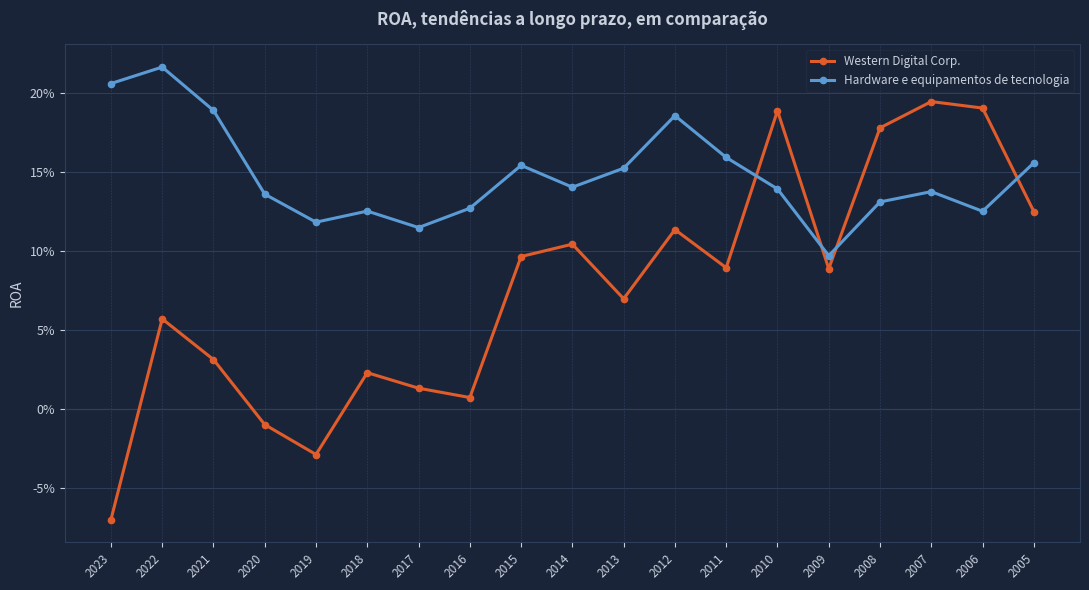

Reading left to right, list all the values displayed in this chart.

Western Digital Corp.: 2023=-0.1	2022=0.1	2021=0.0	2020=-0.0	2019=-0.0	2018=0.0	2017=0.0	2016=0.0	2015=0.1	2014=0.1	2013=0.1	2012=0.1	2011=0.1	2010=0.2	2009=0.1	2008=0.2	2007=0.2	2006=0.2	2005=0.1
Hardware e equipamentos de tecnologia: 2023=0.2	2022=0.2	2021=0.2	2020=0.1	2019=0.1	2018=0.1	2017=0.1	2016=0.1	2015=0.2	2014=0.1	2013=0.2	2012=0.2	2011=0.2	2010=0.1	2009=0.1	2008=0.1	2007=0.1	2006=0.1	2005=0.2